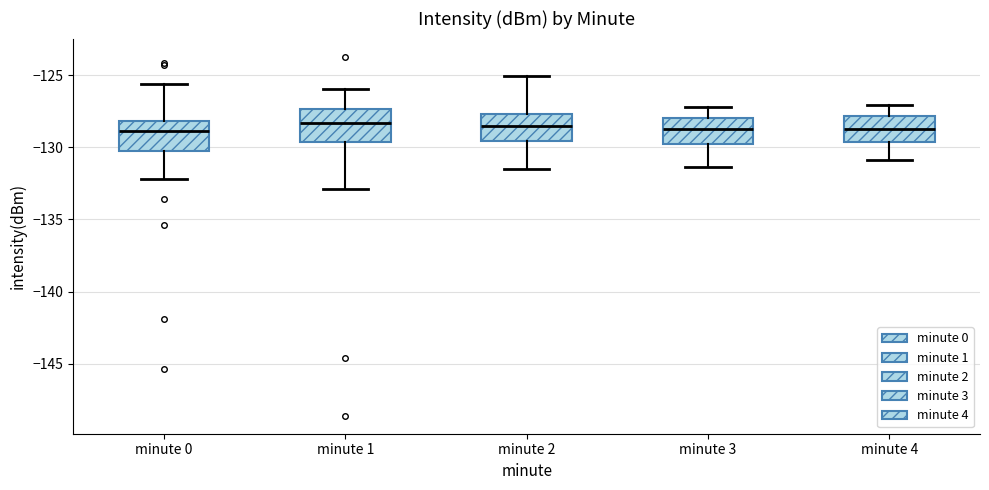

Reading left to right, read every box against the y-axis: the position of its median line, the range the box covers, and the ends of its whiskers. The values are not printed on the chart, so give them approximately, as read against the axis.

minute 0: median -129.0, box -130.0 to -128.0, whiskers -132.0 to -125.5
minute 1: median -128.5, box -129.5 to -127.5, whiskers -133.0 to -126.0
minute 2: median -128.5, box -129.5 to -127.5, whiskers -131.5 to -125.0
minute 3: median -128.5, box -130.0 to -128.0, whiskers -131.5 to -127.0
minute 4: median -128.5, box -129.5 to -128.0, whiskers -131.0 to -127.0